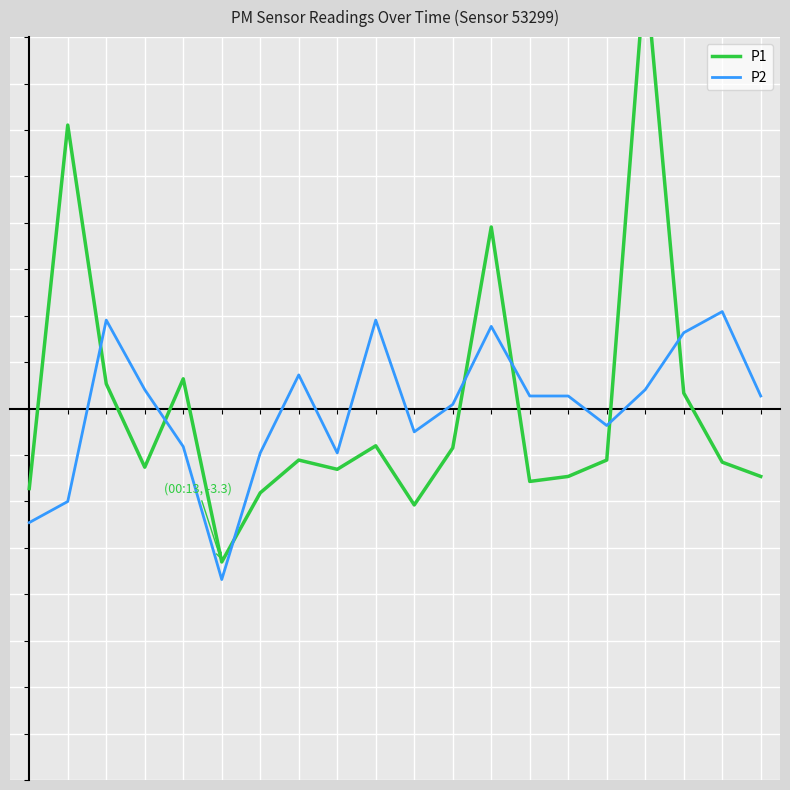

How many intersections are there between P2 and P1?

7